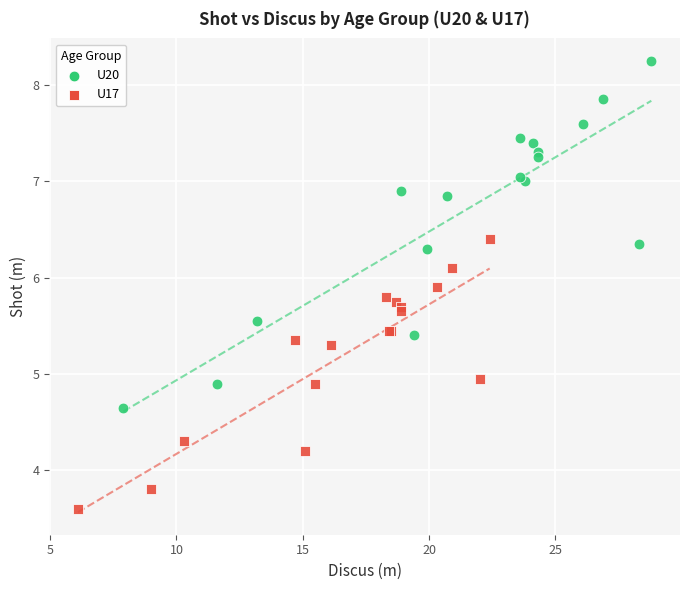

Which series has the largest Y range (max minus min)?

U20